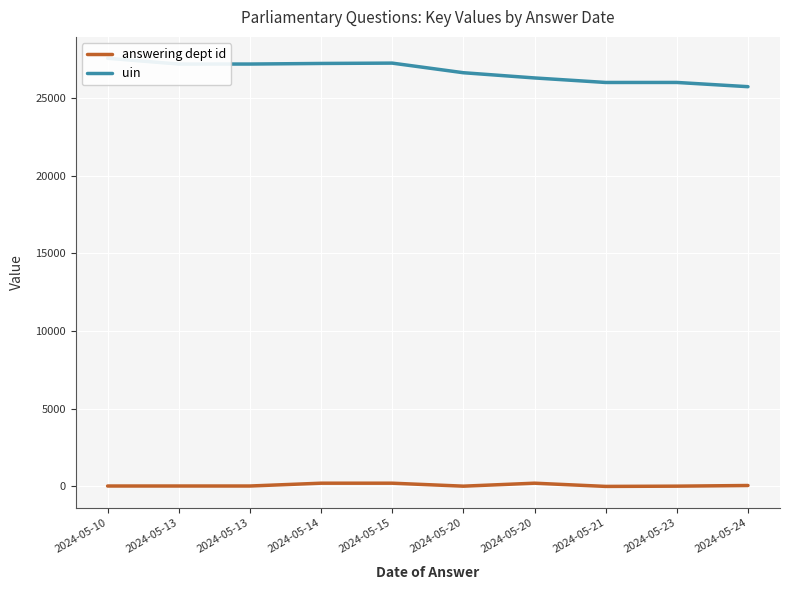

Where is the first local maximum for answering dept id?

2024-05-20